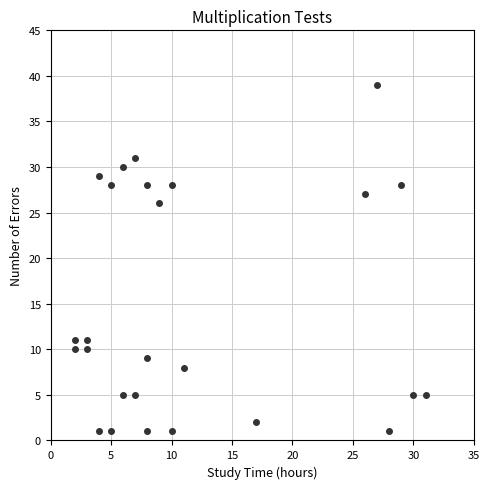

What Y value in the scatter plot is closest to 20?

26